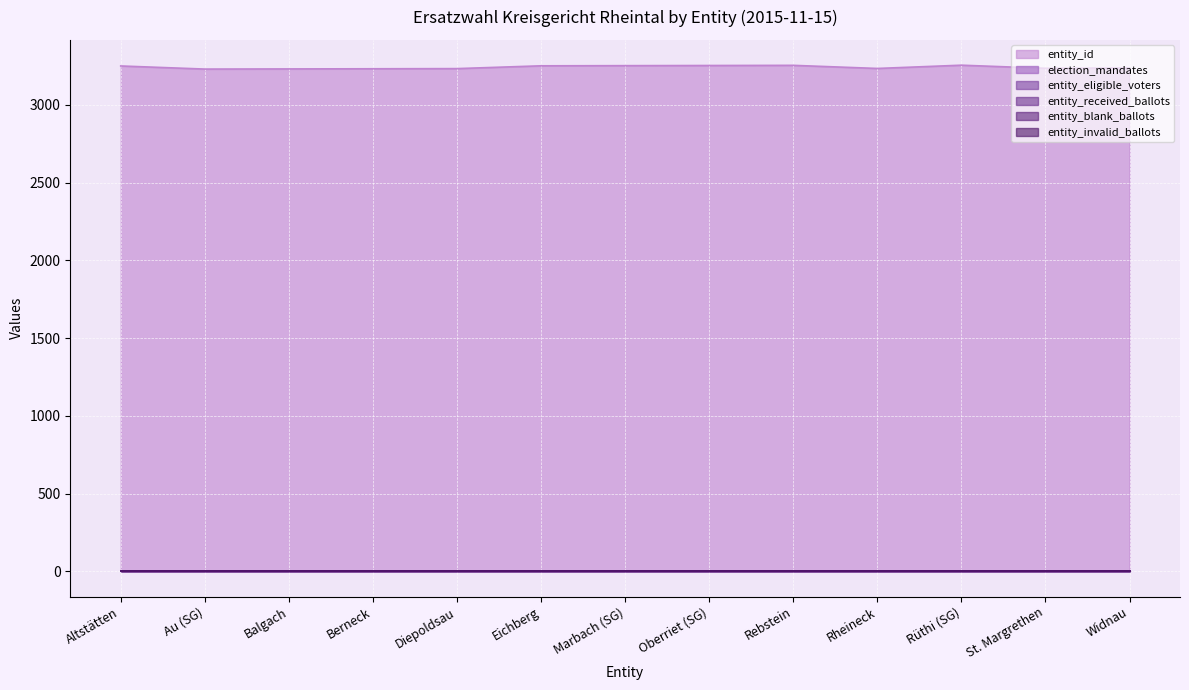

In entity_id, how many points are lower than both neighbors (excluding endpoints)?

3